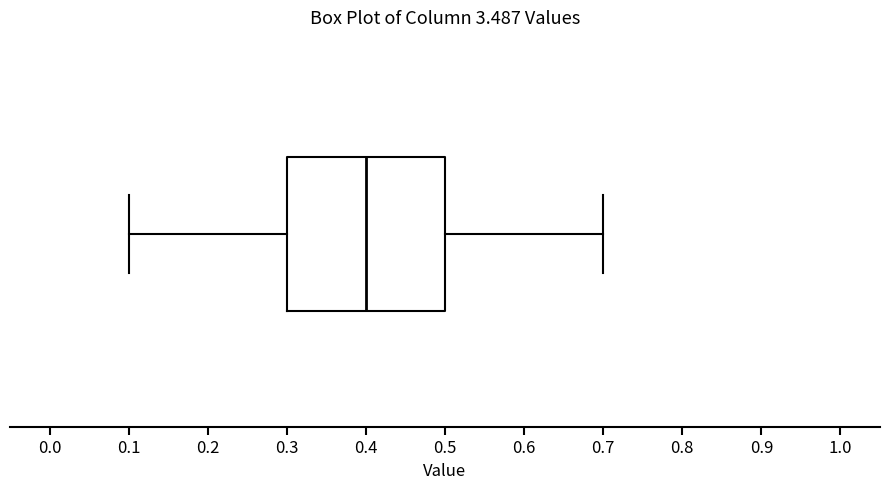

Where does the left whisker of the box end on the x-axis? The values are not printed on the chart, so give them approximately, as read against the axis.

0.1